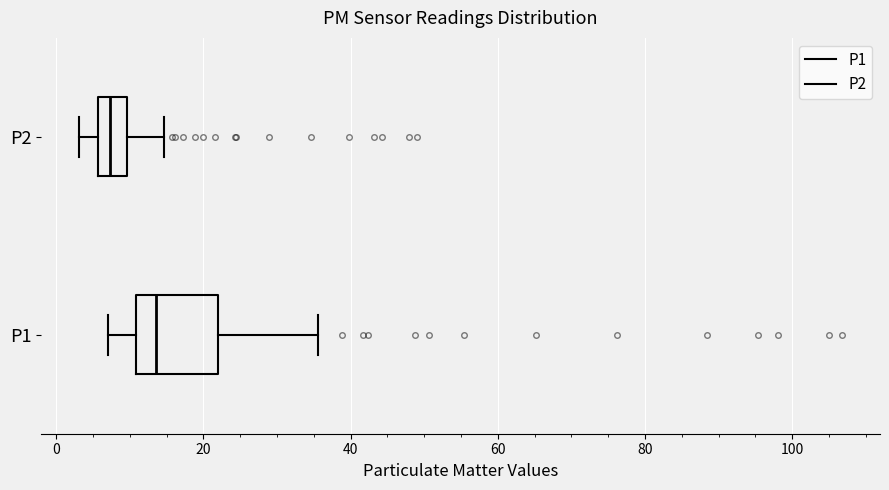

Comparing the boxes themselves (not the whiskers), which one is the widest?

P1